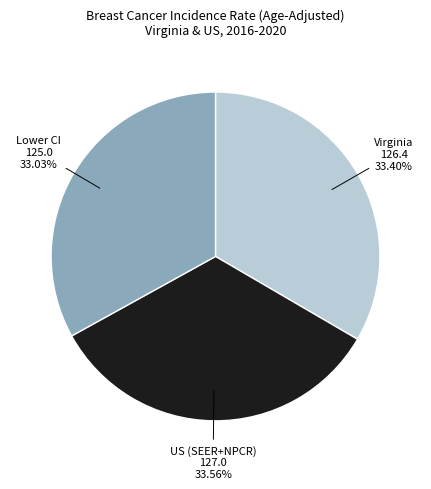

Does any single category account for the majority?

No